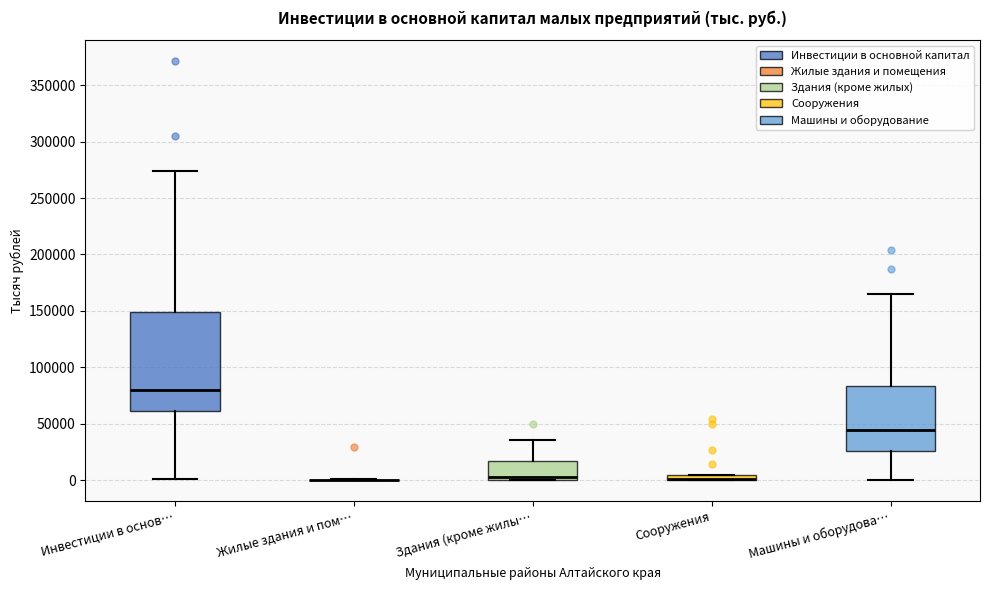

Which box is the tallest, from its lower edge to its upper edge?

Инвестиции в основ…